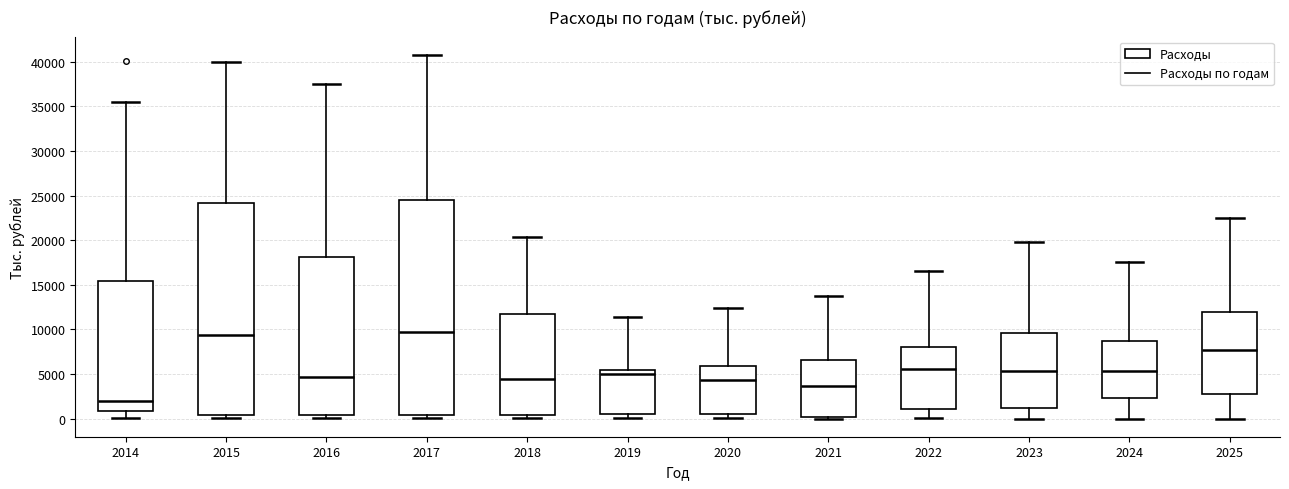

Reading left to right, transcribe this box plot: for each box, give where its median line is, the range the box spans, and where its two whiskers end, as read against the y-axis. The values are not printed on the chart, so give them approximately, as read against the axis.

2014: median 2000, box 1000 to 15500, whiskers 0 to 35500
2015: median 9500, box 500 to 24000, whiskers 0 to 40000
2016: median 4500, box 500 to 18000, whiskers 0 to 37500
2017: median 9500, box 500 to 24500, whiskers 0 to 41000
2018: median 4500, box 500 to 11500, whiskers 0 to 20500
2019: median 5000, box 500 to 5500, whiskers 0 to 11500
2020: median 4500, box 500 to 6000, whiskers 0 to 12500
2021: median 3500, box 0 to 6500, whiskers 0 (just below the box's lower edge) to 13500
2022: median 5500, box 1000 to 8000, whiskers 0 to 16500
2023: median 5500, box 1000 to 9500, whiskers 0 to 20000
2024: median 5500, box 2500 to 8500, whiskers 0 to 17500
2025: median 7500, box 2500 to 12000, whiskers 0 to 22500